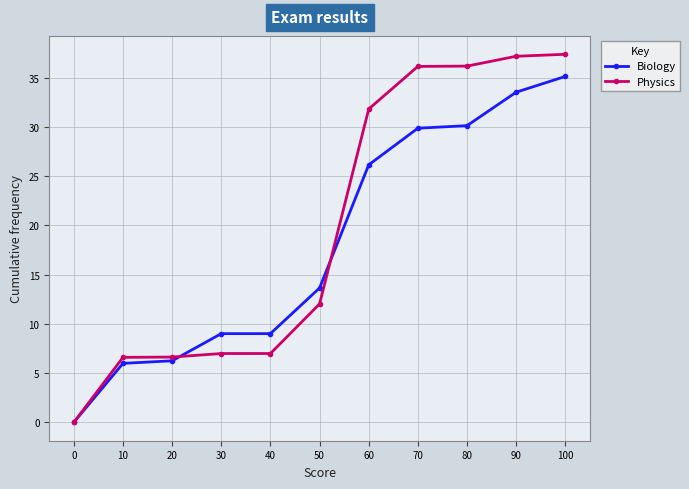

Is it true that Biology equals 33.5 at 90?

True